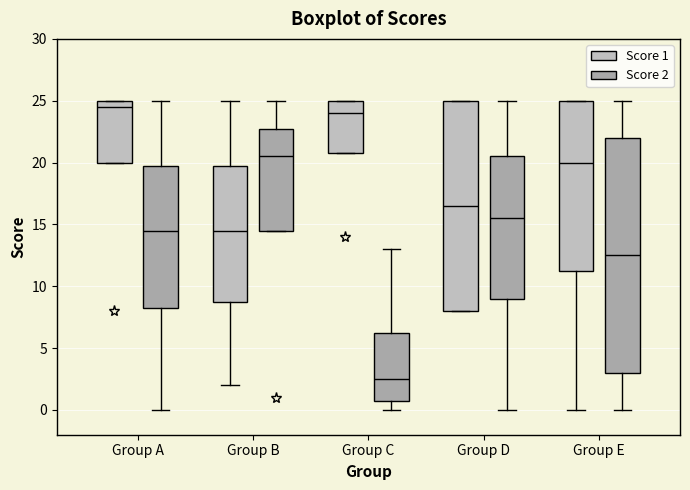

Where does the median line of the box for Group D (Score 1) sit on the y-axis? The values are not printed on the chart, so give them approximately, as read against the axis.

16.5